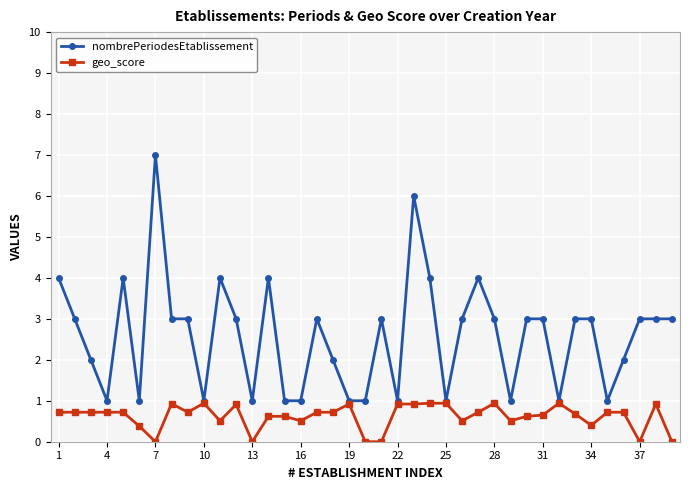

What is the minimum value for nombrePeriodesEtablissement?

1.0